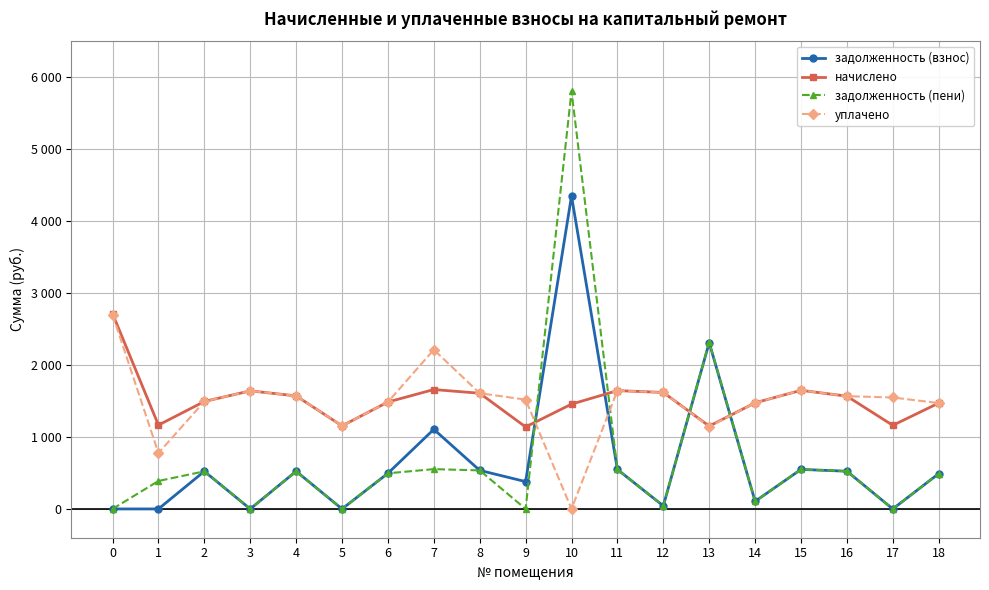

What are all the series names shown in the legend?

задолженность (взнос), начислено, задолженность (пени), уплачено